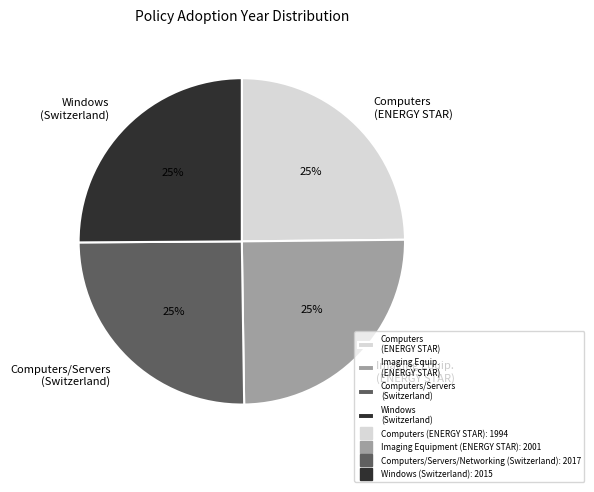

To the nearest percent, what percentage of the pie is Computers/Servers (Switzerland)?

25%